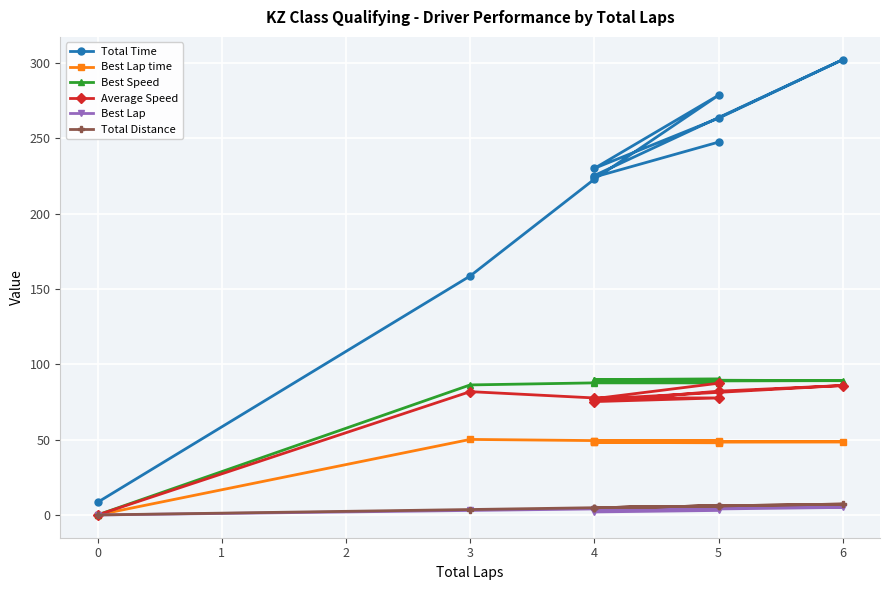

Read the Best Lap value at 4.

4.0